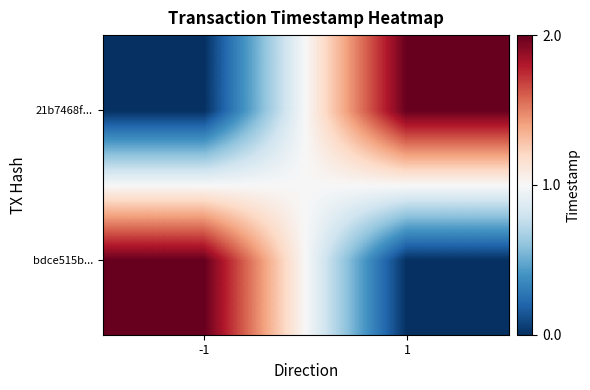

How many categories are shown in the chart?

2